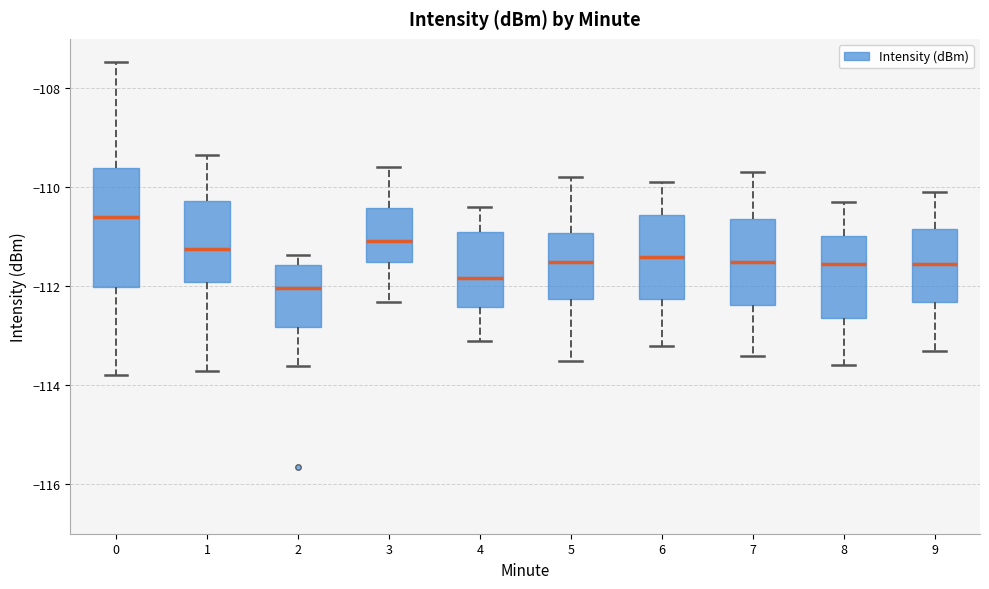

Which box's median line is the highest?

0